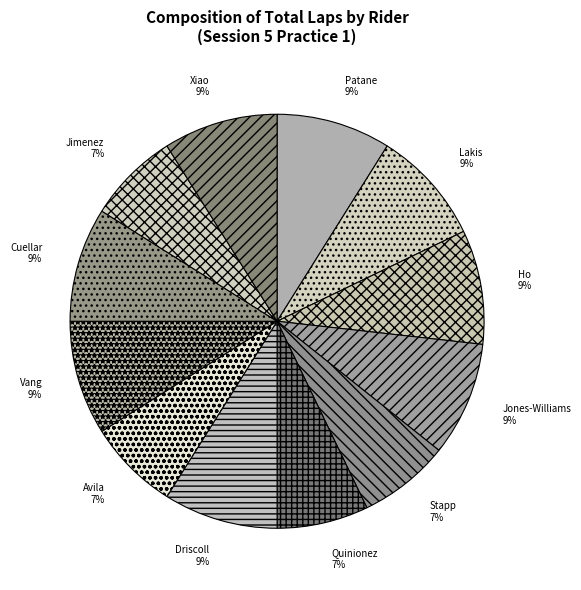

Which category has the biggest portion of the pie?

Nicholas Patane